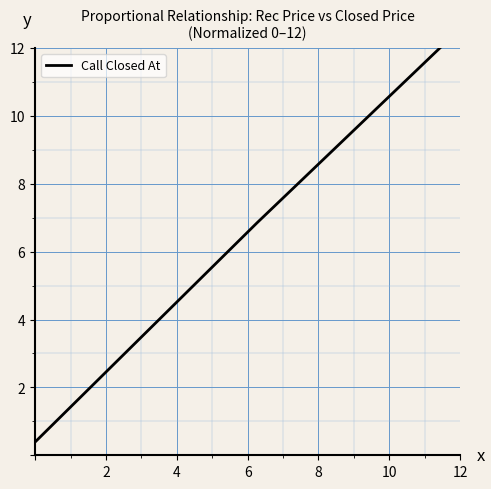

What is the smallest value displayed?

0.4